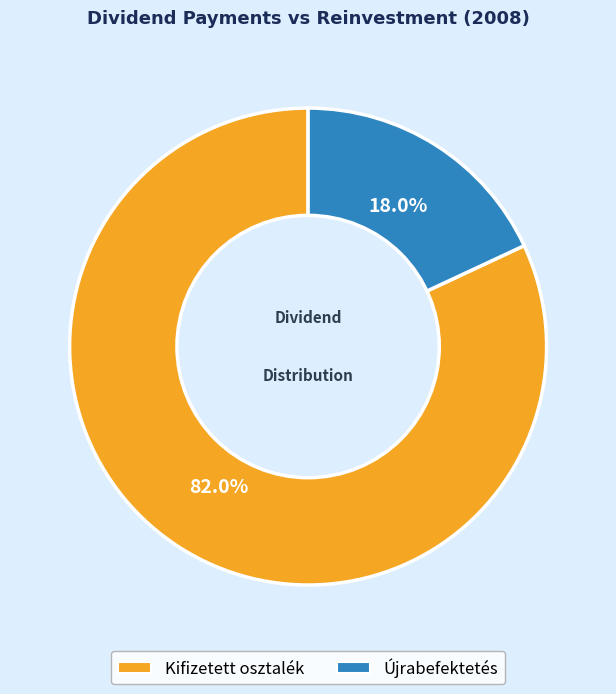

What percentage is the Újrabefektetés slice, to the nearest percent?

18%